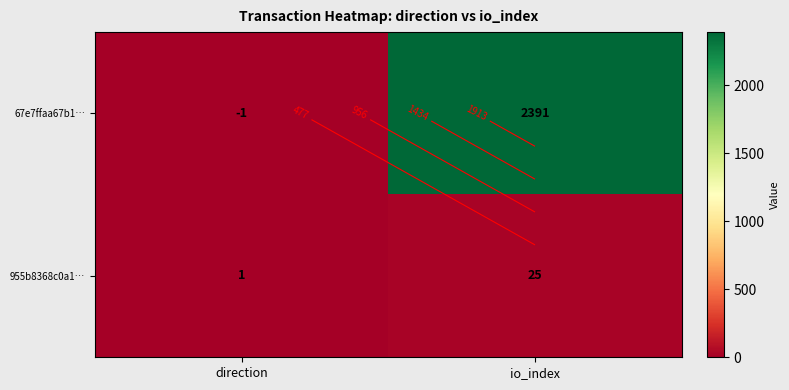

What is the smallest value displayed?

-1